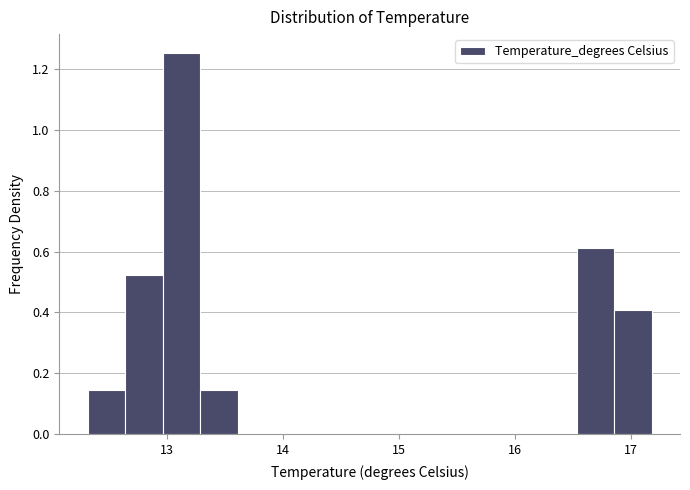

Around what value on the x-axis is the tallest bar? Give the approximate position of its centre, as read against the axis.

13.1